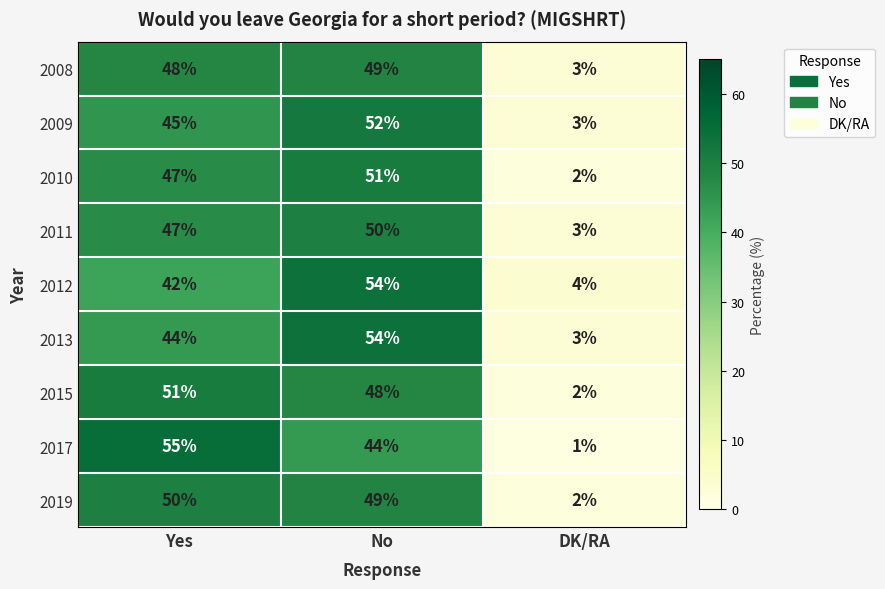

Which series changed the most between Yes and DK/RA?

2017